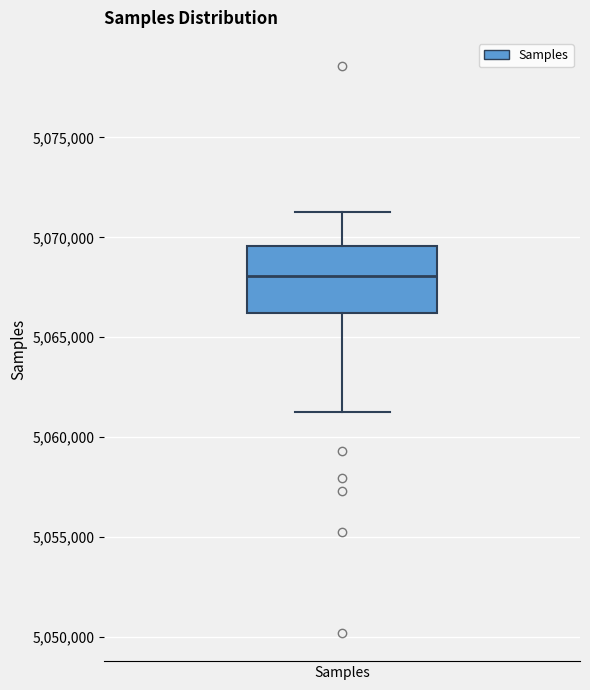

Transcribe this box plot: give where the median line is, the range the box spans, and where the two whiskers end, as read against the y-axis. The values are not printed on the chart, so give them approximately, as read against the axis.

median 5068000, box 5066000 to 5069500, whiskers 5061000 to 5071500